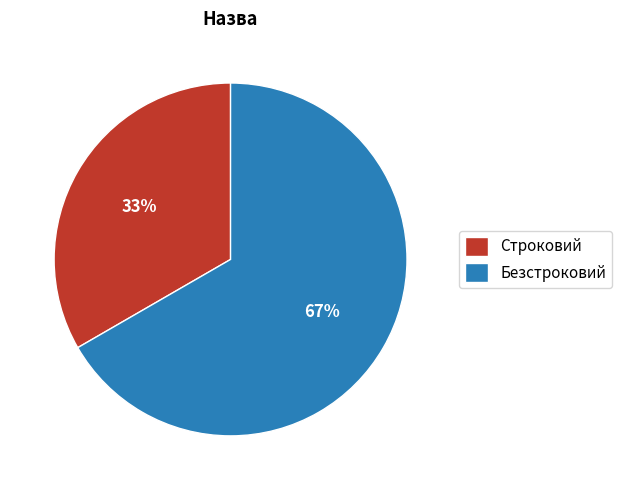

Between Строковий and Безстроковий, which is larger?

Безстроковий